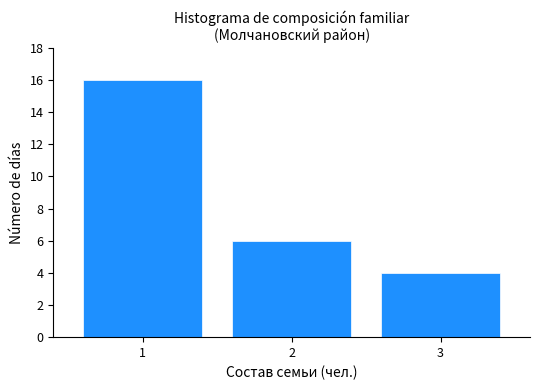

Which range on the x-axis has the tallest bar?

0.5 to 1.5